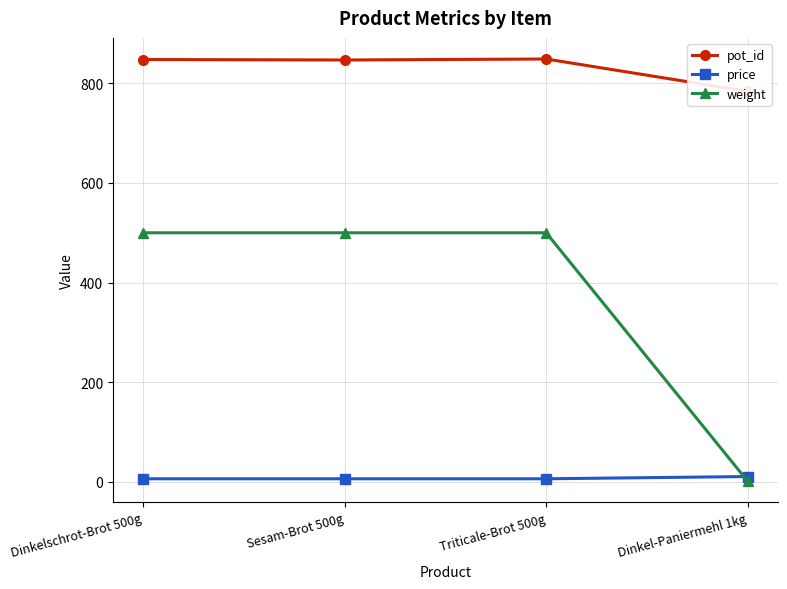

How many interior local valleys does the pot_id series have?

1